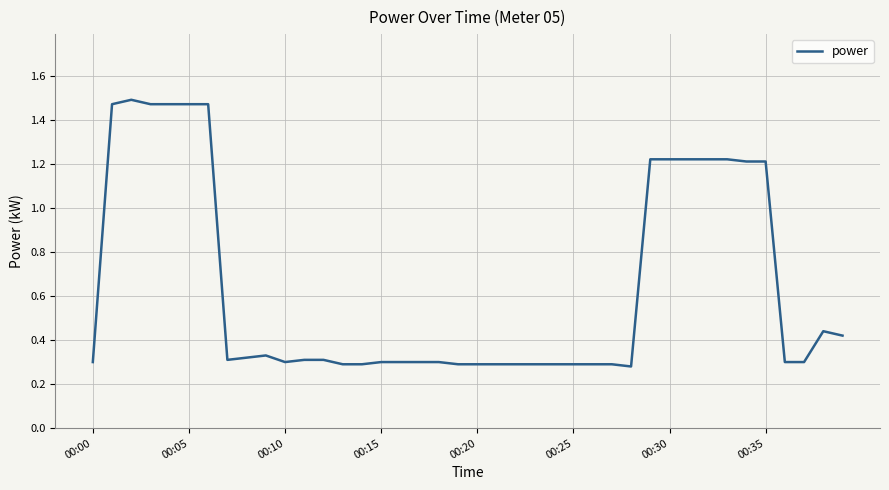

Is this an area chart (filled region under the line)?

No